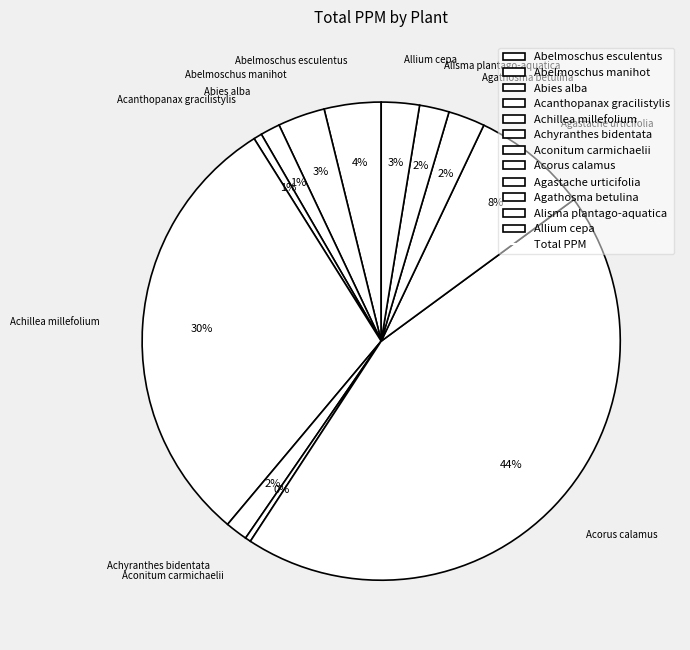

Count the number of slices in the pie.

12